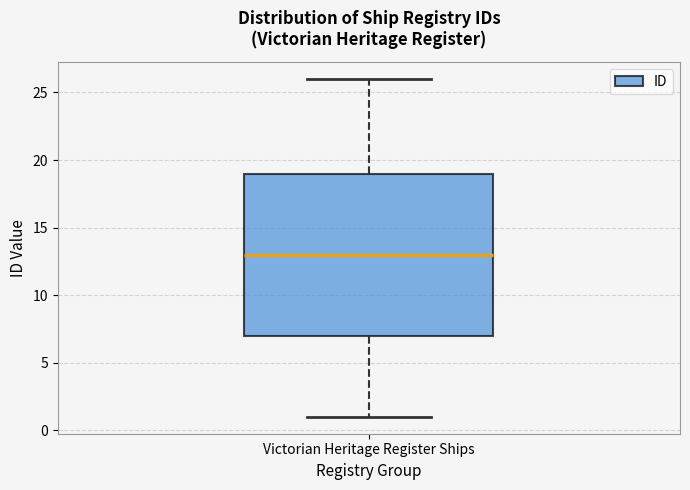

Transcribe this box plot: give where the median line is, the range the box spans, and where the two whiskers end, as read against the y-axis. The values are not printed on the chart, so give them approximately, as read against the axis.

median 13, box 7 to 19, whiskers 1 to 26